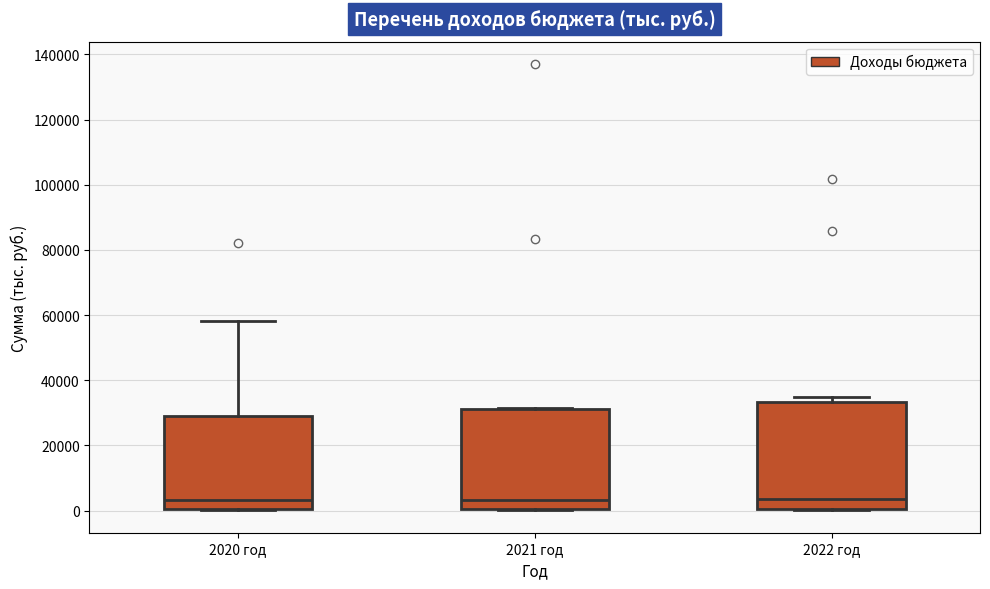

Where is the lower edge of the box for 2022 год on the y-axis? The values are not printed on the chart, so give them approximately, as read against the axis.

0